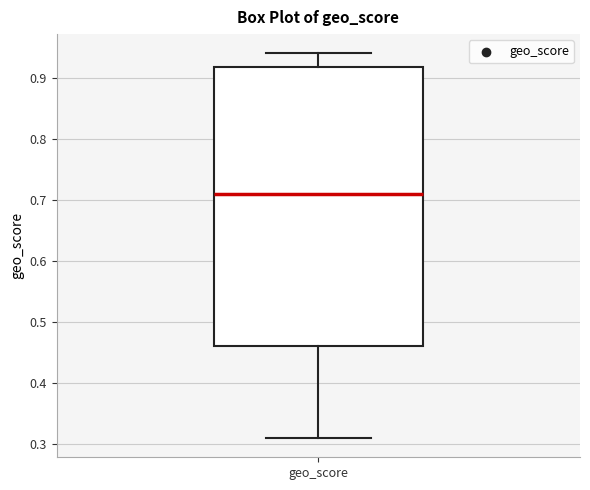

Read this box plot against the y-axis: the position of the median line, the range covered by the box, and the ends of both whiskers. The values are not printed on the chart, so give them approximately, as read against the axis.

median 0.71, box 0.46 to 0.92, whiskers 0.31 to 0.94